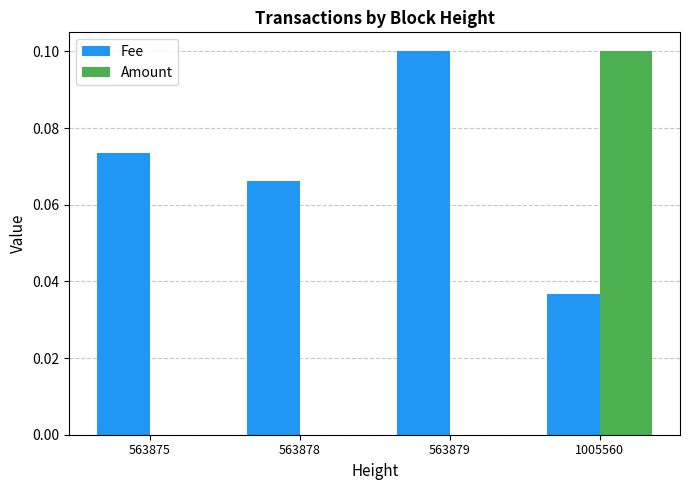

Between 563875 and 1005560, which series saw the biggest shift?

Amount